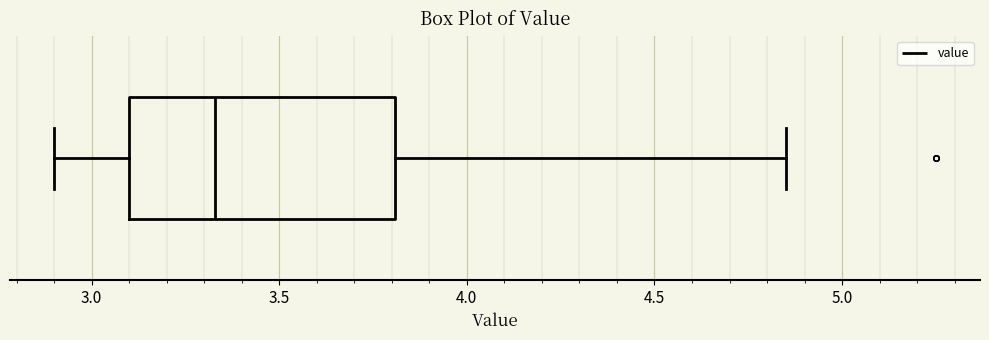

Where does the median line of the box sit on the x-axis? The values are not printed on the chart, so give them approximately, as read against the axis.

3.35